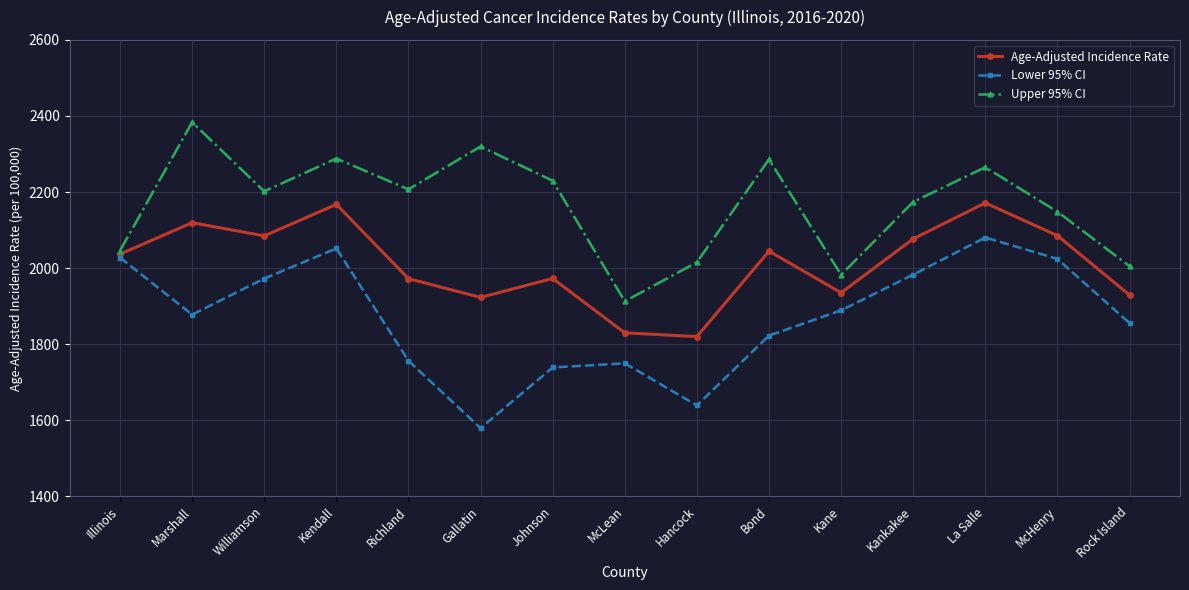

In Lower 95% CI, how many points are lower than both neighbors (excluding endpoints)?

3